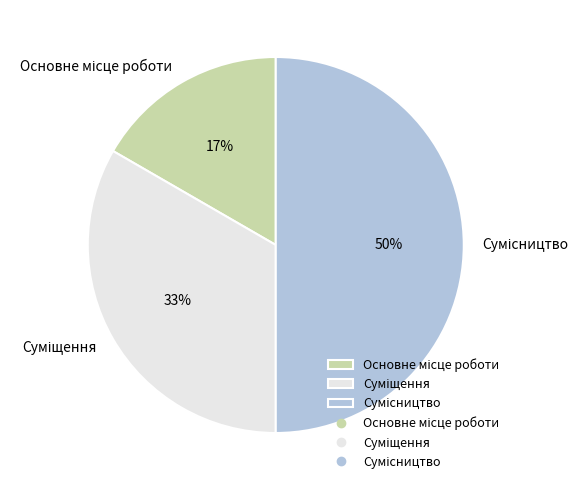

To the nearest percent, what is the difference between the largest and smallest slice percentages?

33%